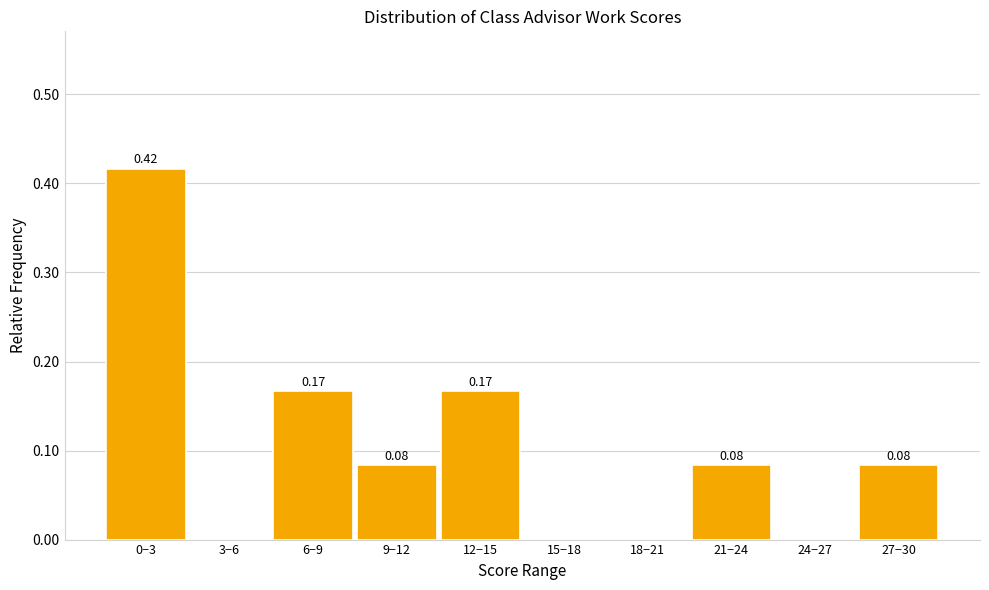

What is the sum of all values?

1.0